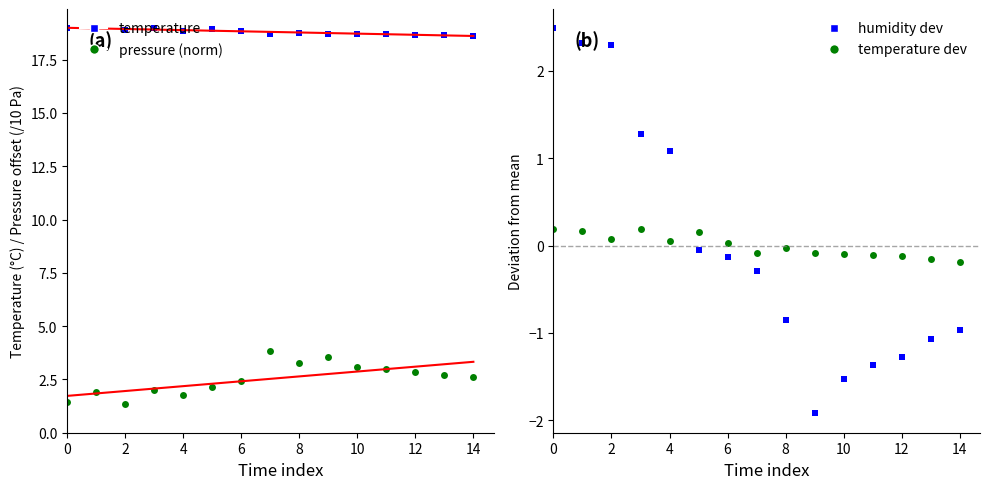

Rank the series by their maximum value, from lowest to highest.

temperature dev, humidity dev, pressure (norm), temperature